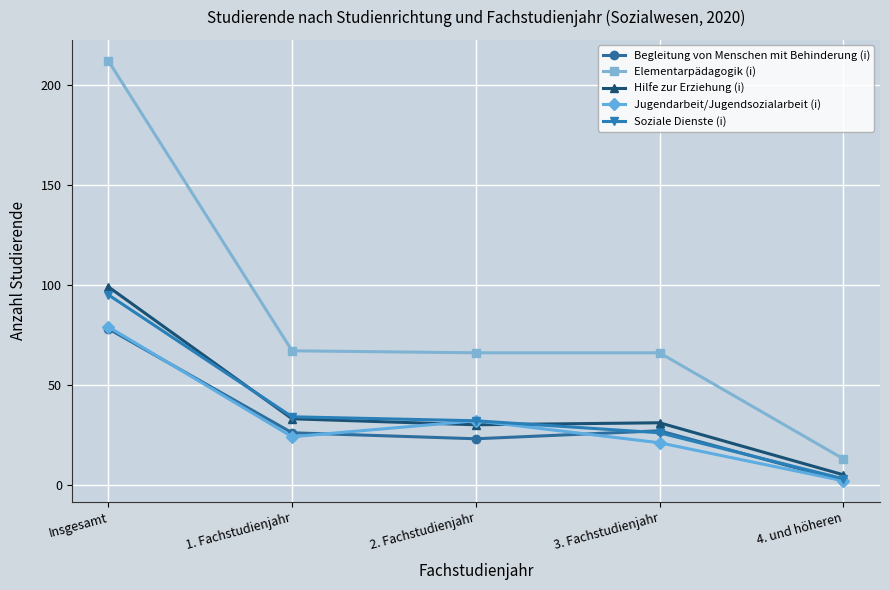

How many values in the Soziale Dienste (i) series are below 32?

2